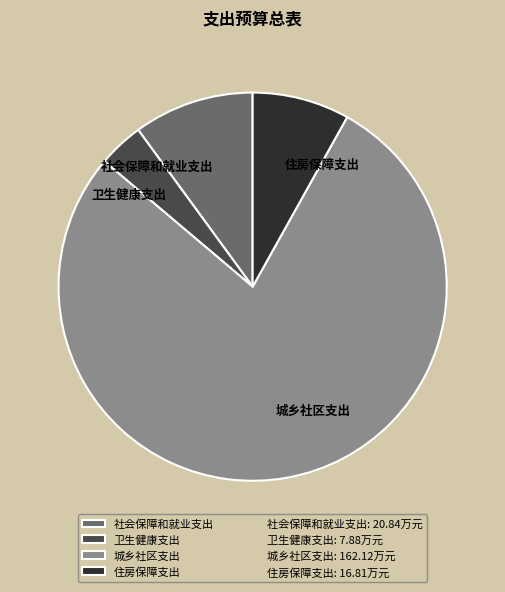

Which category accounts for the majority?

城乡社区支出